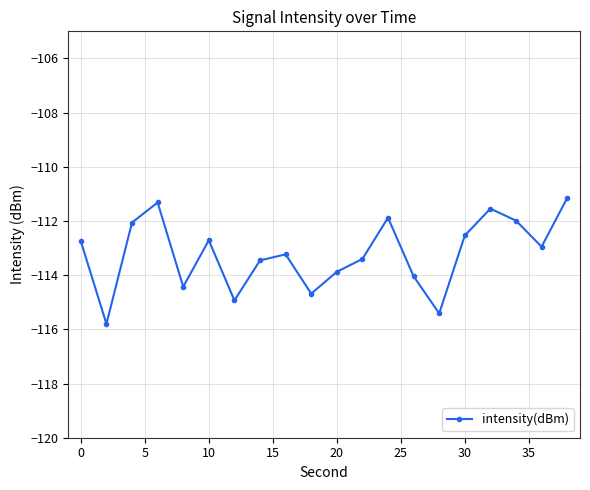

How many points are lower than both their immediate neighbors (excluding endpoints)?

6